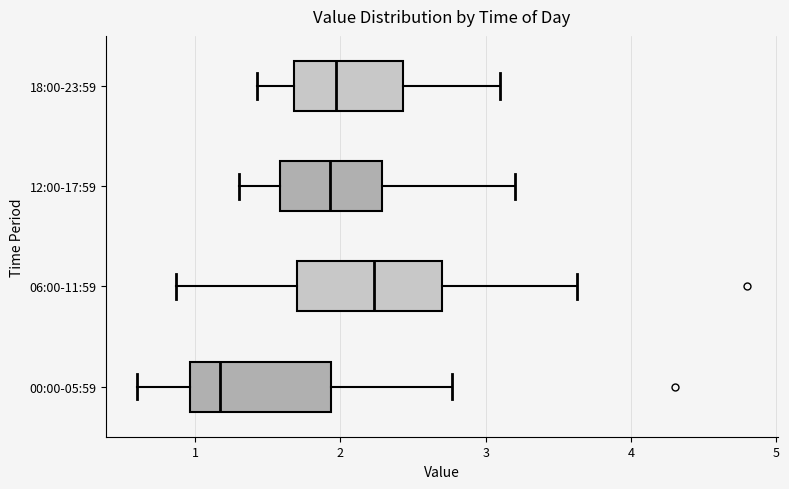

Where is the right edge of the box for 18:00-23:59 on the x-axis? The values are not printed on the chart, so give them approximately, as read against the axis.

2.4